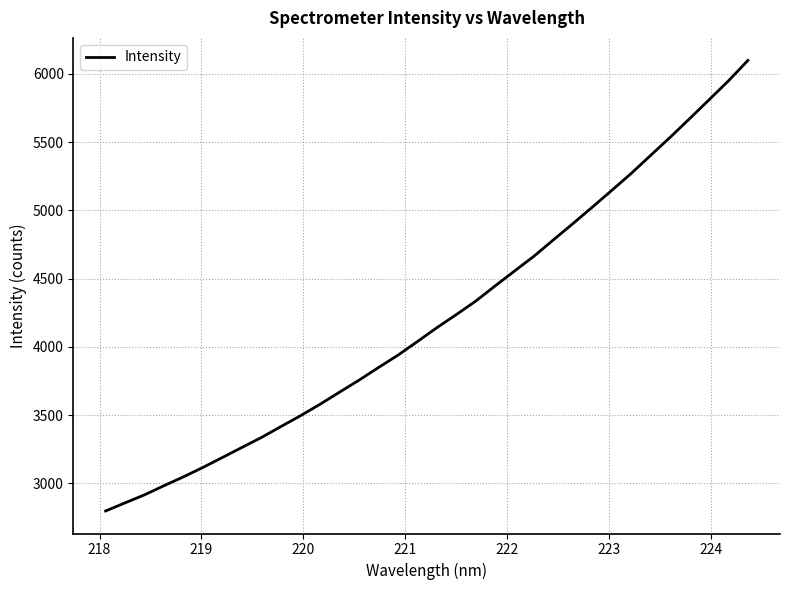

What is the smallest value displayed?

2796.6